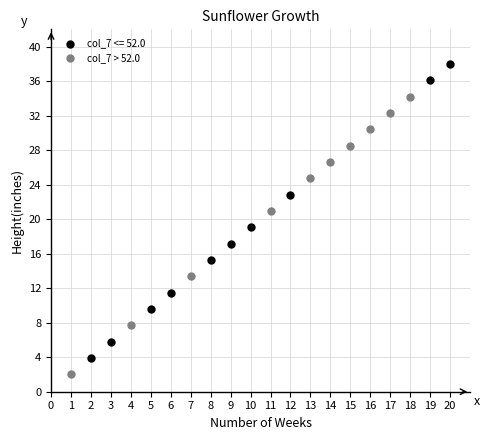

Which series reaches the minimum Y coordinate?

col_7 > 52.0